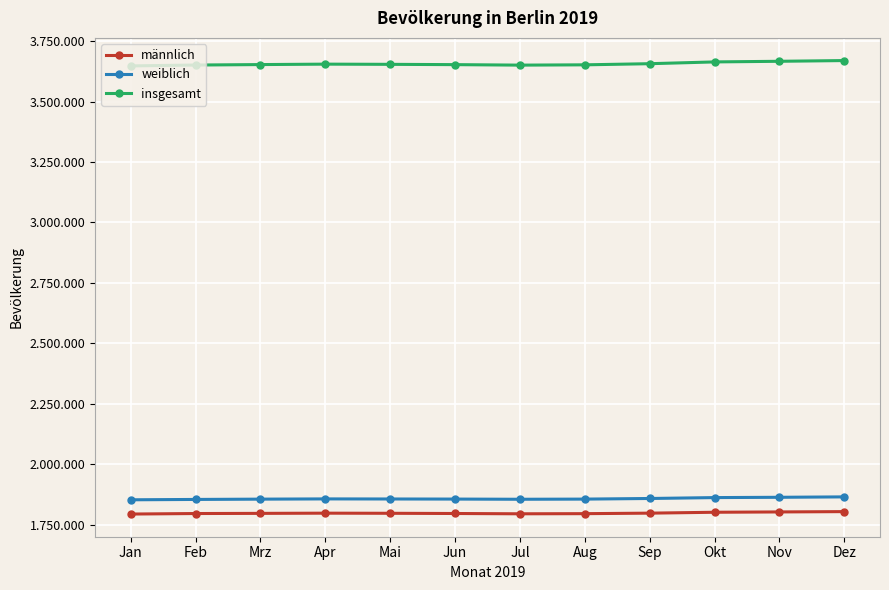

Rank the series at Mrz from lowest to highest value.

männlich, weiblich, insgesamt